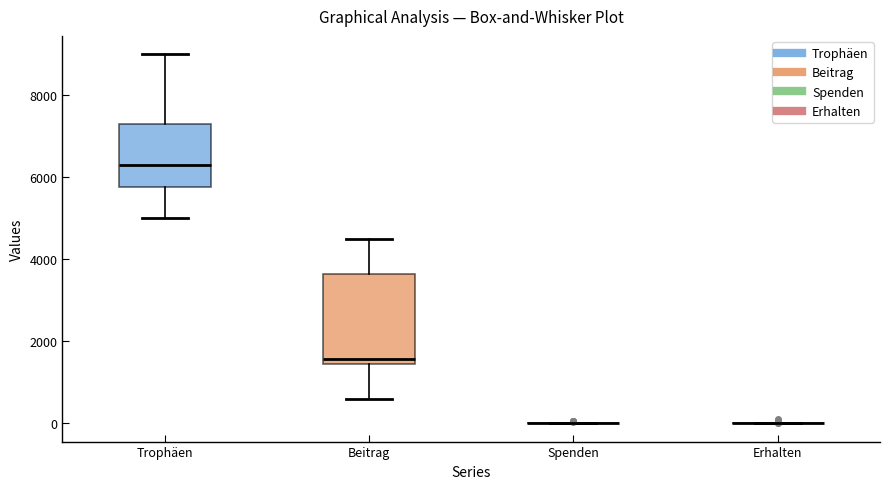

Comparing the boxes themselves (not the whiskers), which one is the tallest?

Beitrag